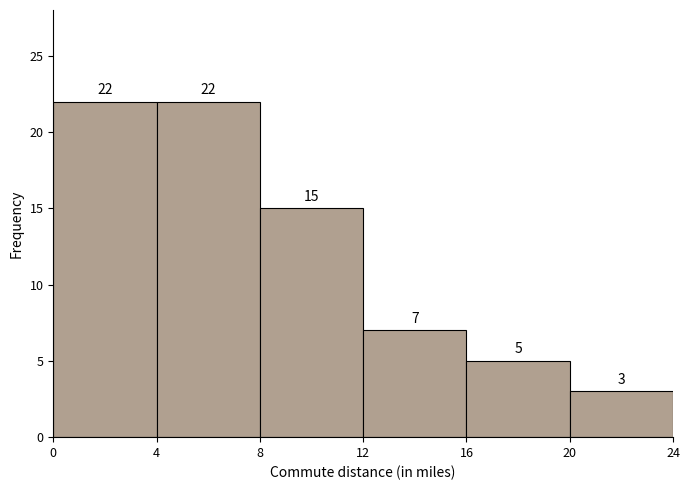

Reading left to right, list every bar in this chart as the range it spans on the x-axis followed by its height.

0 to 4: 22
4 to 8: 22
8 to 12: 15
12 to 16: 7
16 to 20: 5
20 to 24: 3